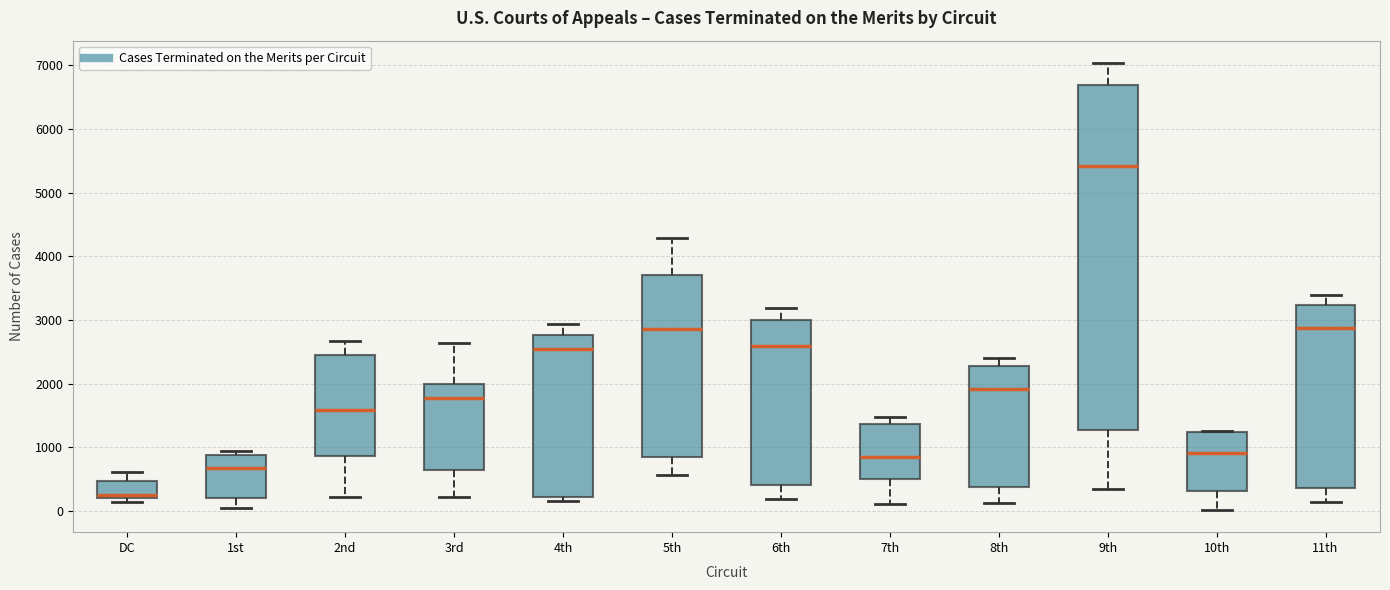

Where does the lower whisker of the box for 9th end on the y-axis? The values are not printed on the chart, so give them approximately, as read against the axis.

400